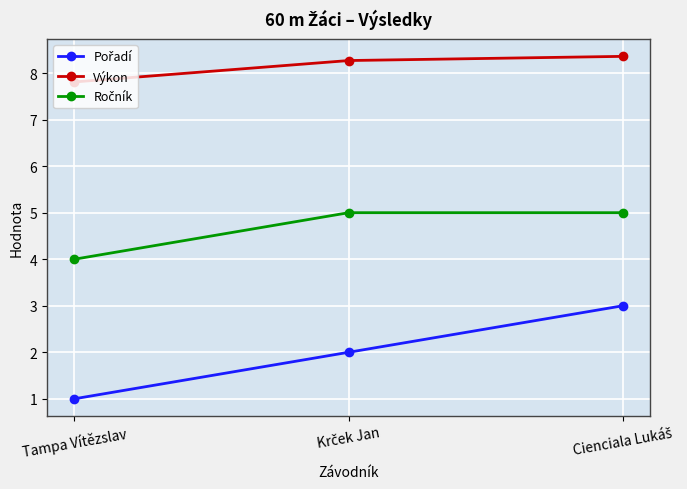

Where is Výkon nearest to the value 8?

Tampa Vítězslav